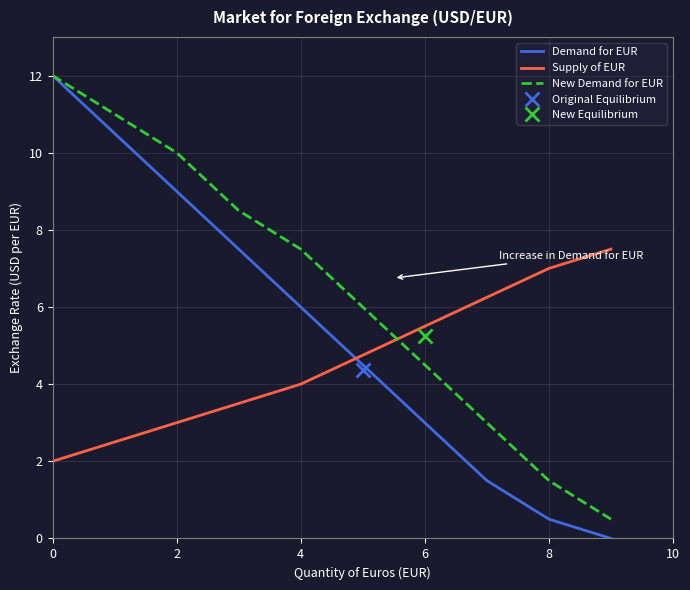

Reading left to right, list all the values displayed in this chart.

Demand for EUR: 12.0	10.5	9.0	7.5	6.0	4.5	3.0	1.5	0.5	0.0
Supply of EUR: 2.0	2.5	3.0	3.5	4.0	4.8	5.5	6.2	7.0	7.5
New Demand for EUR: 12.0	11.0	10.0	8.5	7.5	6.0	4.5	3.0	1.5	0.5